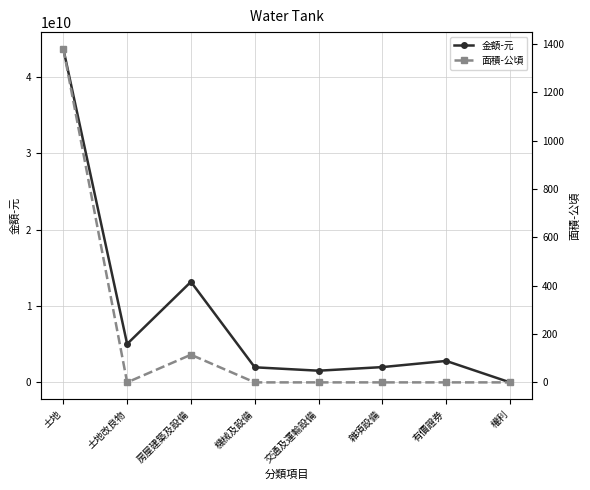

At how many categories does at least one series exceed 31381602681?

1